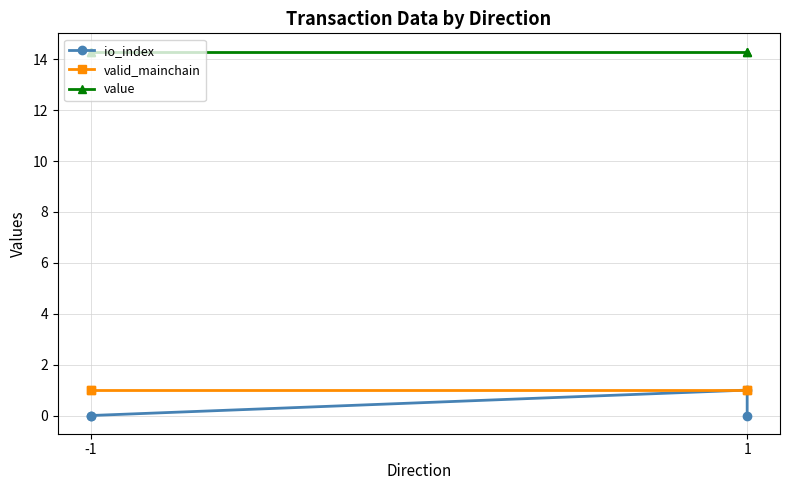

True or false: io_index and valid_mainchain intersect in this chart.

False